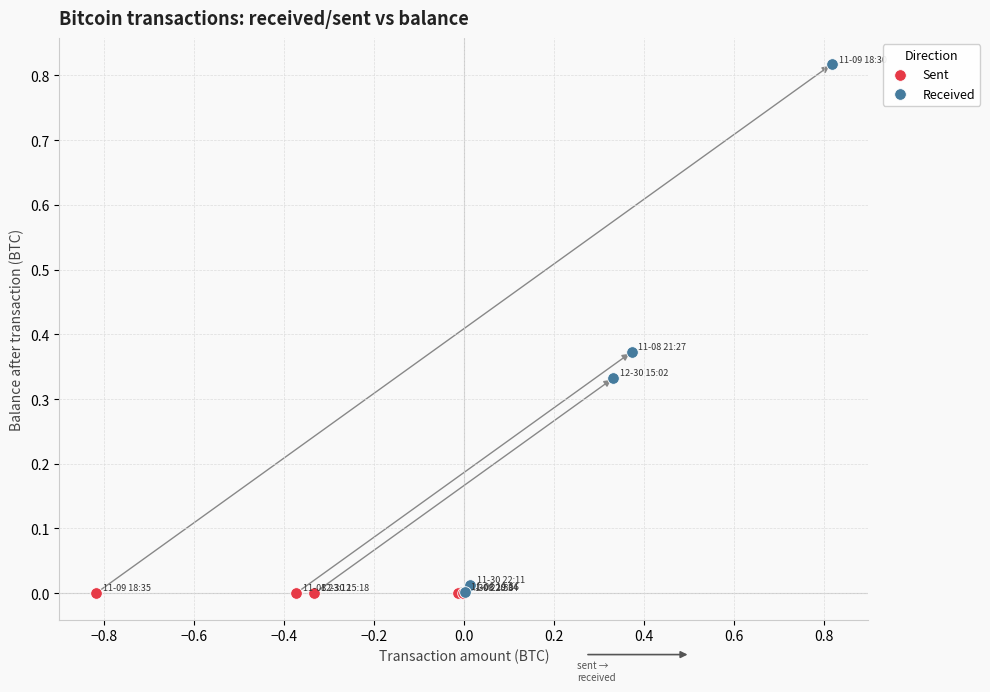

What are all the series names shown in the legend?

Sent, Received